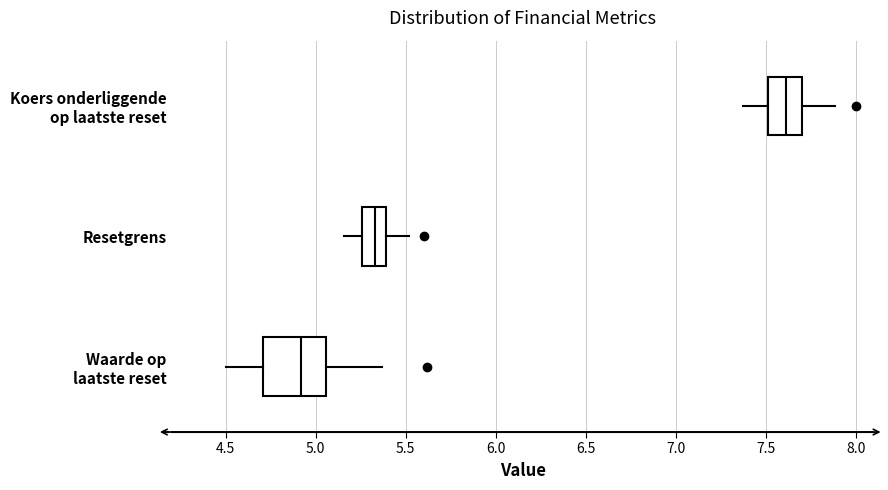

Which box is the widest, from its left edge to its right edge?

Waarde op laatste reset